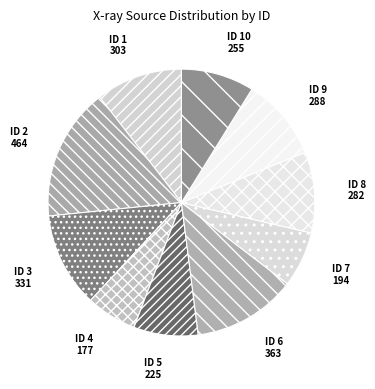

Which category has the smallest portion of the pie?

4